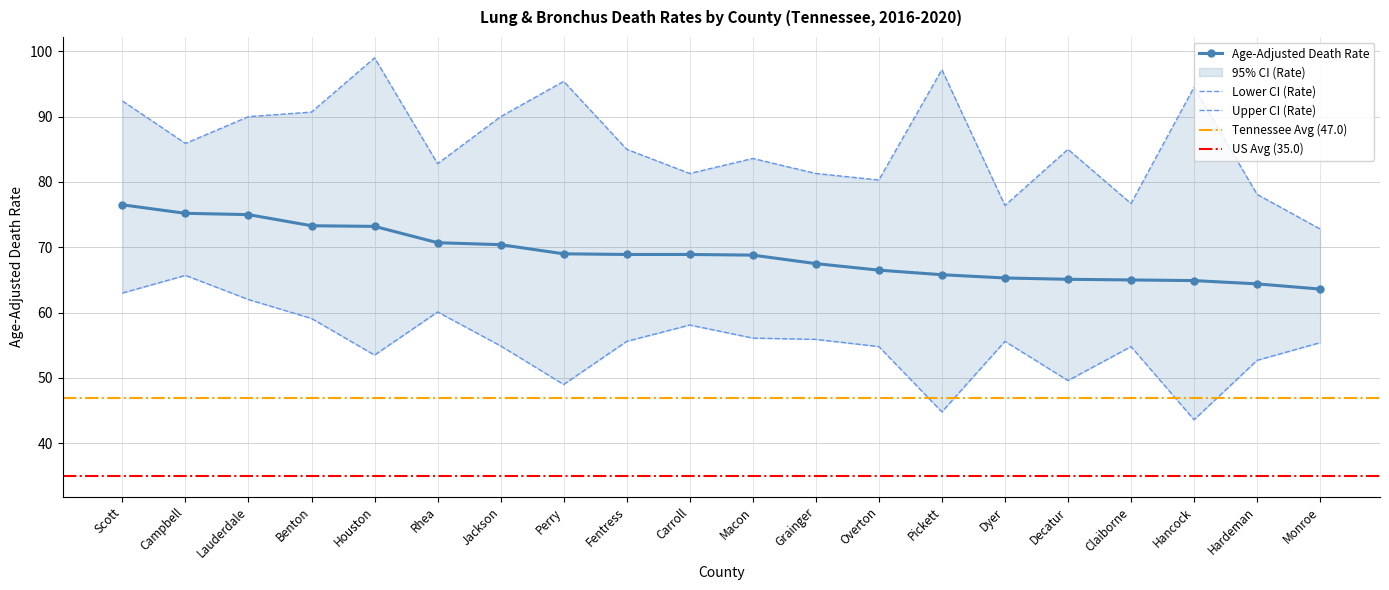

The Lower CI (Rate) series shows 56.1 at Macon. True or false?

True